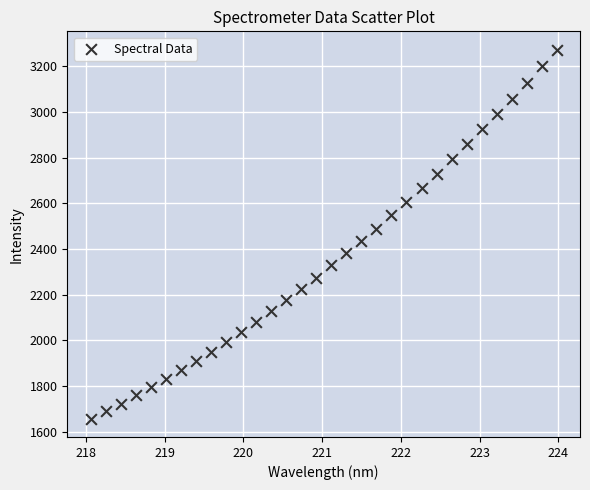

What is the range of Y values (max minus min)?

1614.6